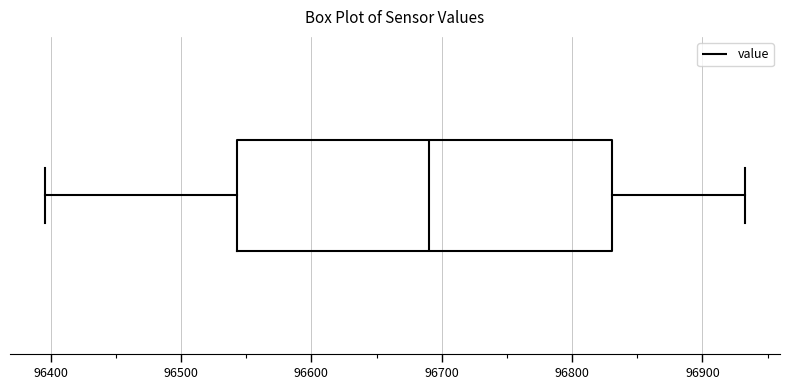

Read this box plot against the x-axis: the position of the median line, the range covered by the box, and the ends of both whiskers. The values are not printed on the chart, so give them approximately, as read against the axis.

median 96690, box 96540 to 96830, whiskers 96400 to 96930